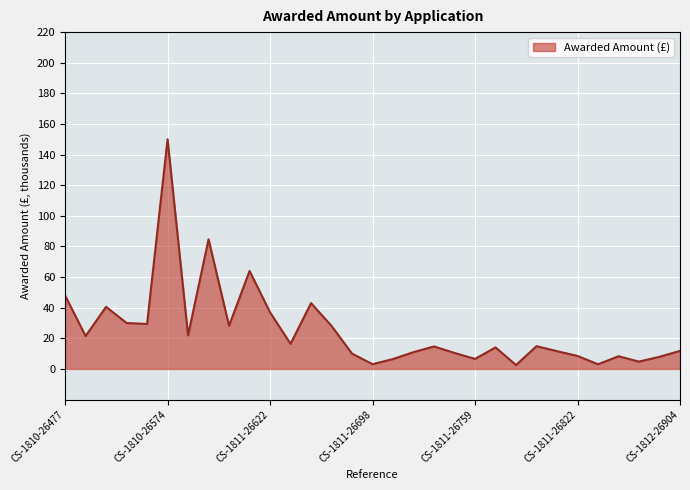

Where does the data first go above 14693?

CS-1810-26477